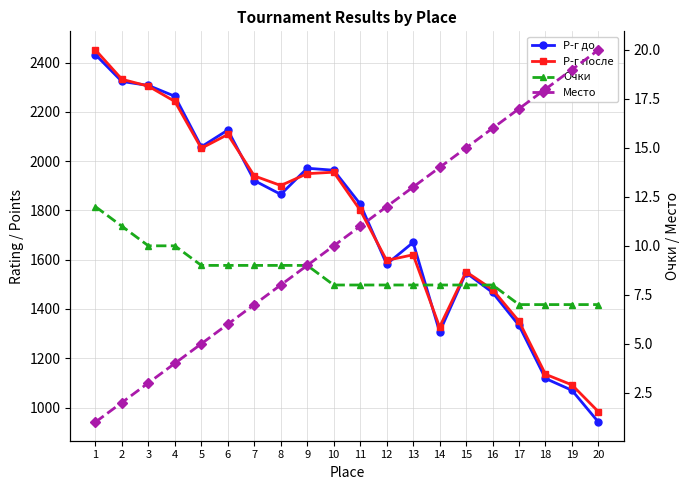

True or false: Место and Р-г после cross at least once.

False